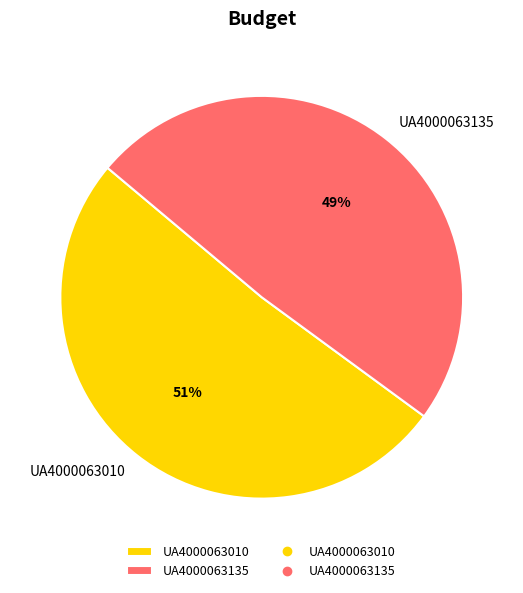

How many slices are in this pie chart?

2